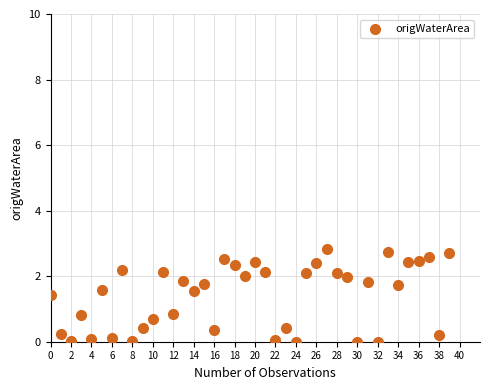

What is the range of Y values (max minus min)?

2.8